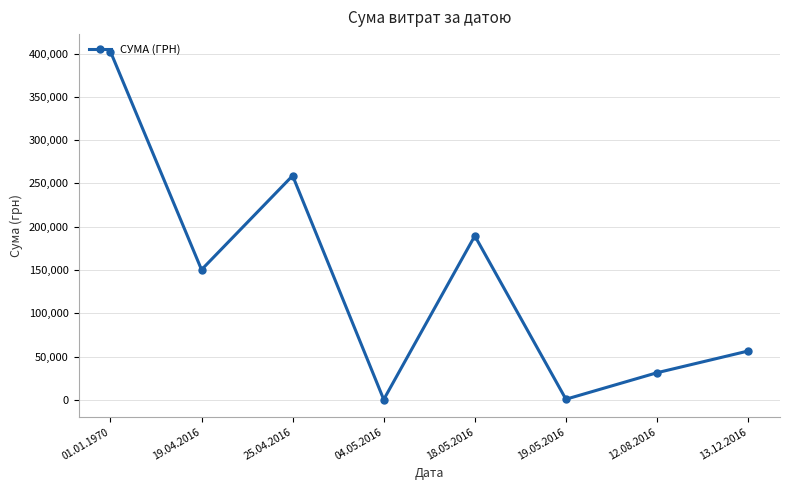

What is the difference between the maximum and second lowest values?

401835.1